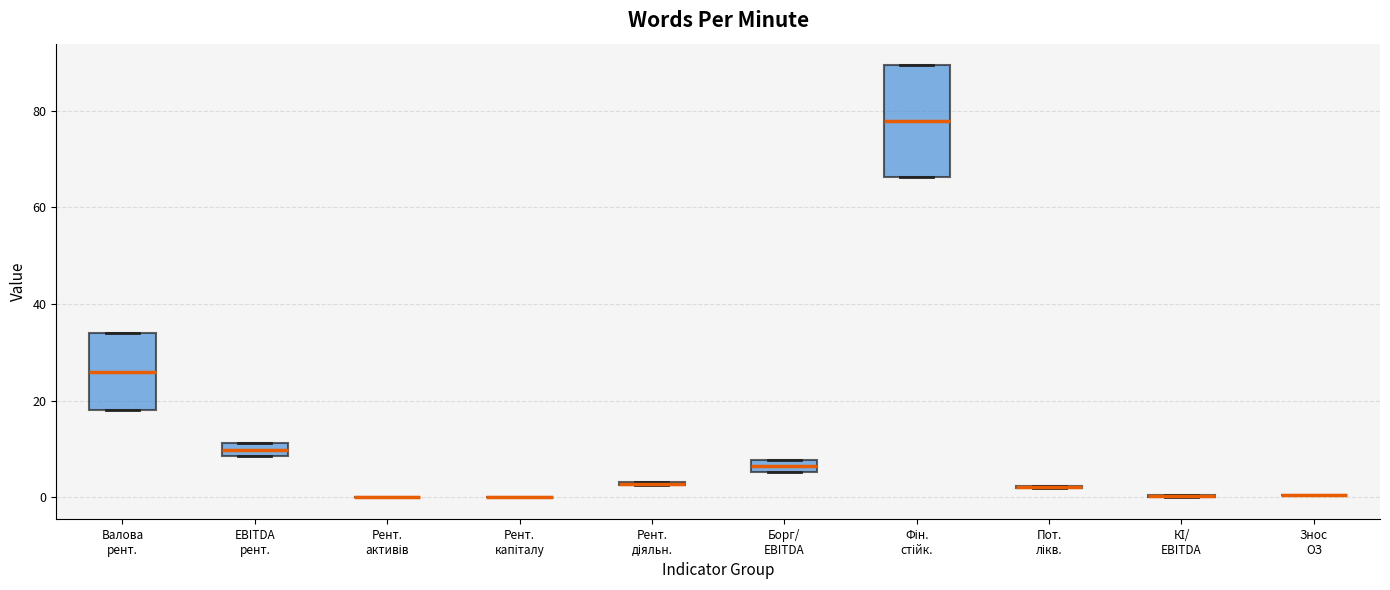

Which box is the tallest, from its lower edge to its upper edge?

Фін. стійк.